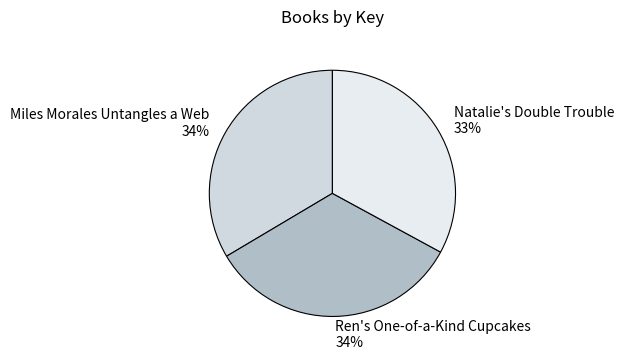

What percentage is the Miles Morales Untangles a Web slice, to the nearest percent?

34%